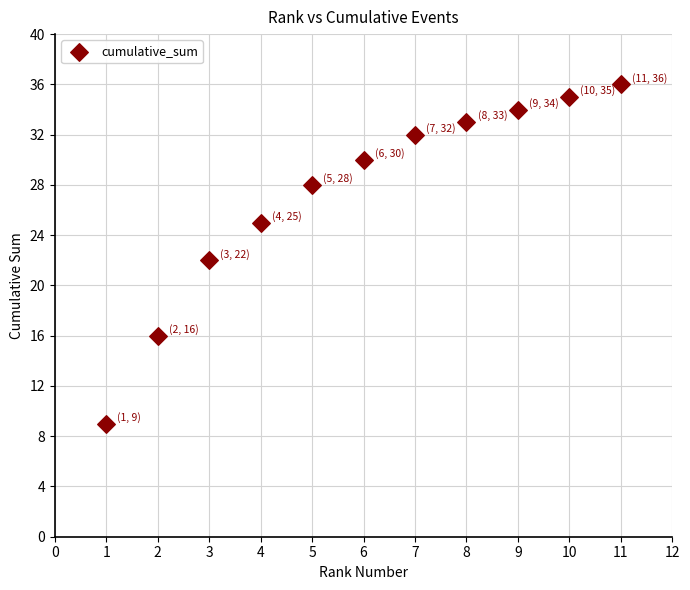

What is the average Y value?

27